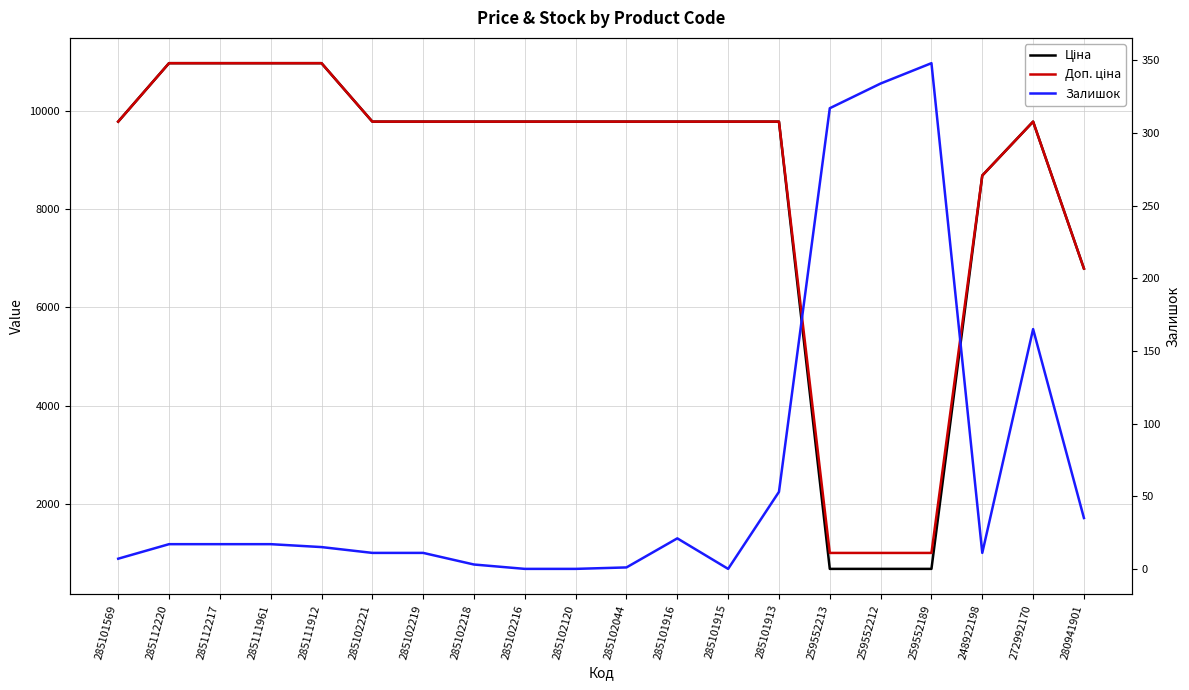

In Доп. ціна, how many points are higher than both neighbors (excluding endpoints)?

1